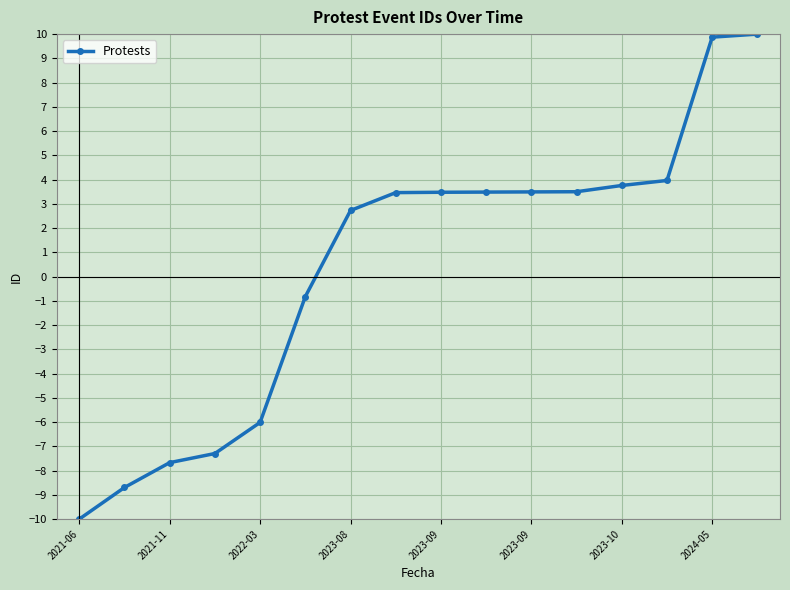

How many values exceed 3?

9